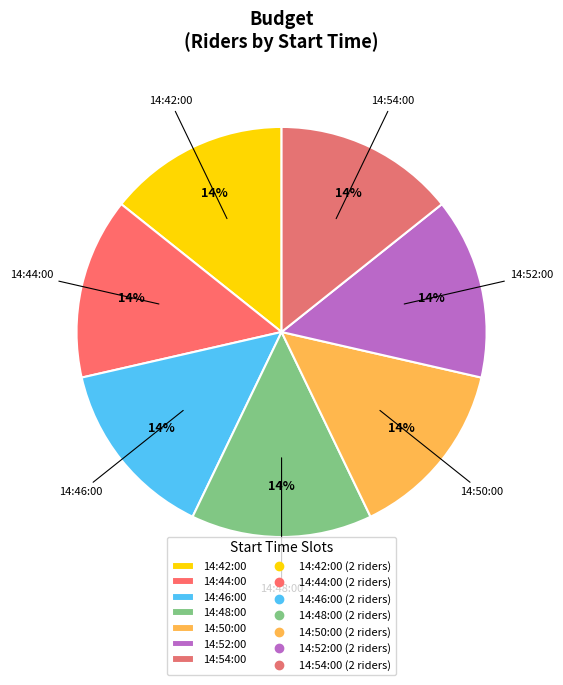

What percentage is the 14:48:00 slice, to the nearest percent?

14%